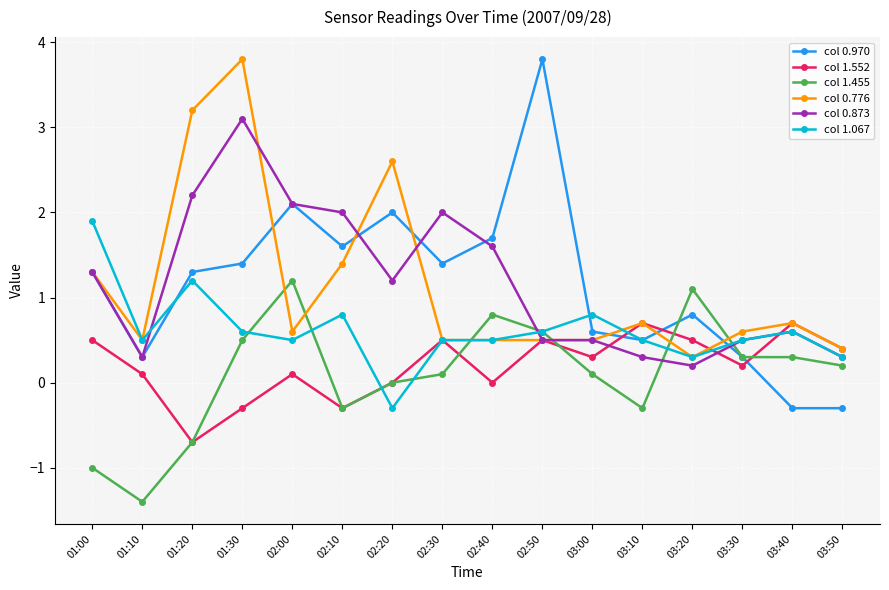

What position from the right is 01:30?

13